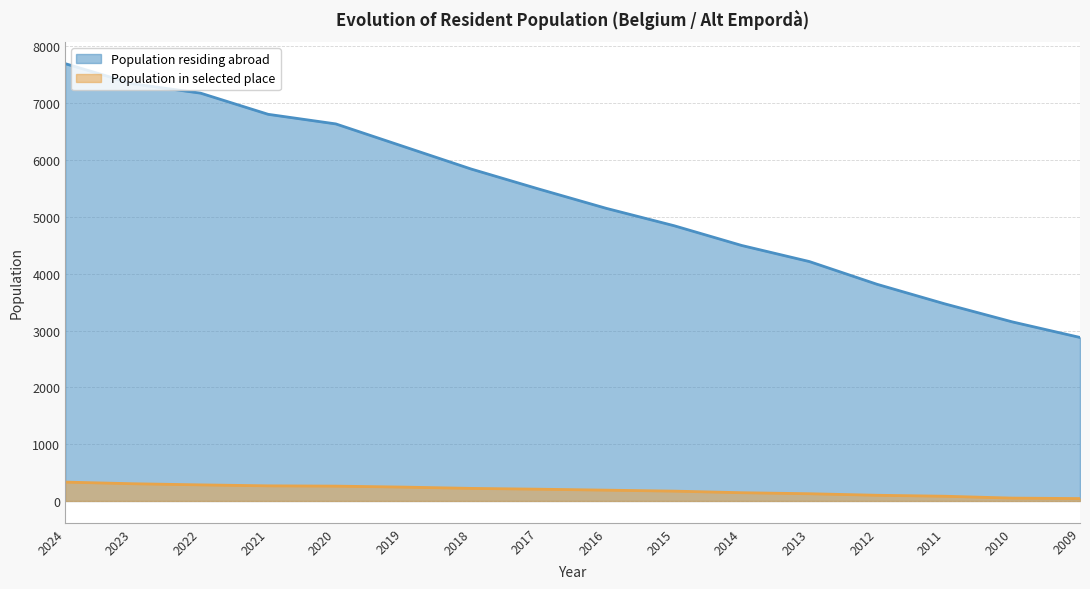

What is the difference between the second highest and minimum values in the Population residing abroad series?

4465